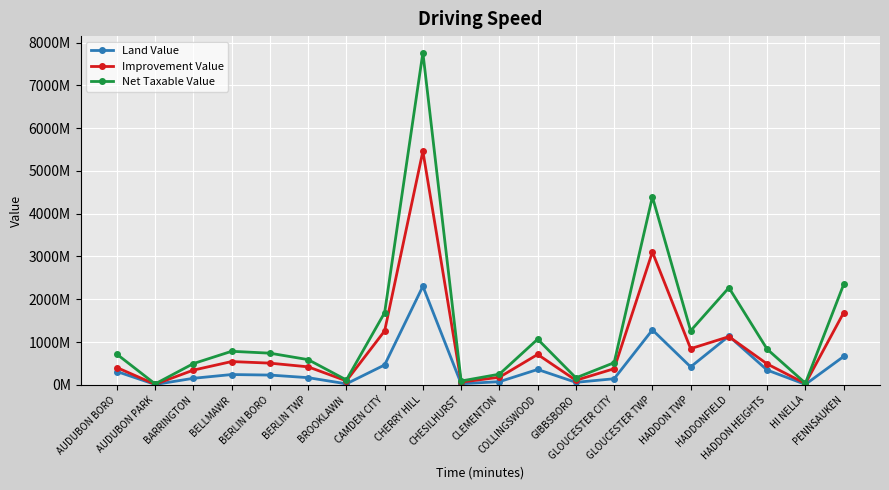

At which category is the sum across all series the highest?

CHERRY HILL